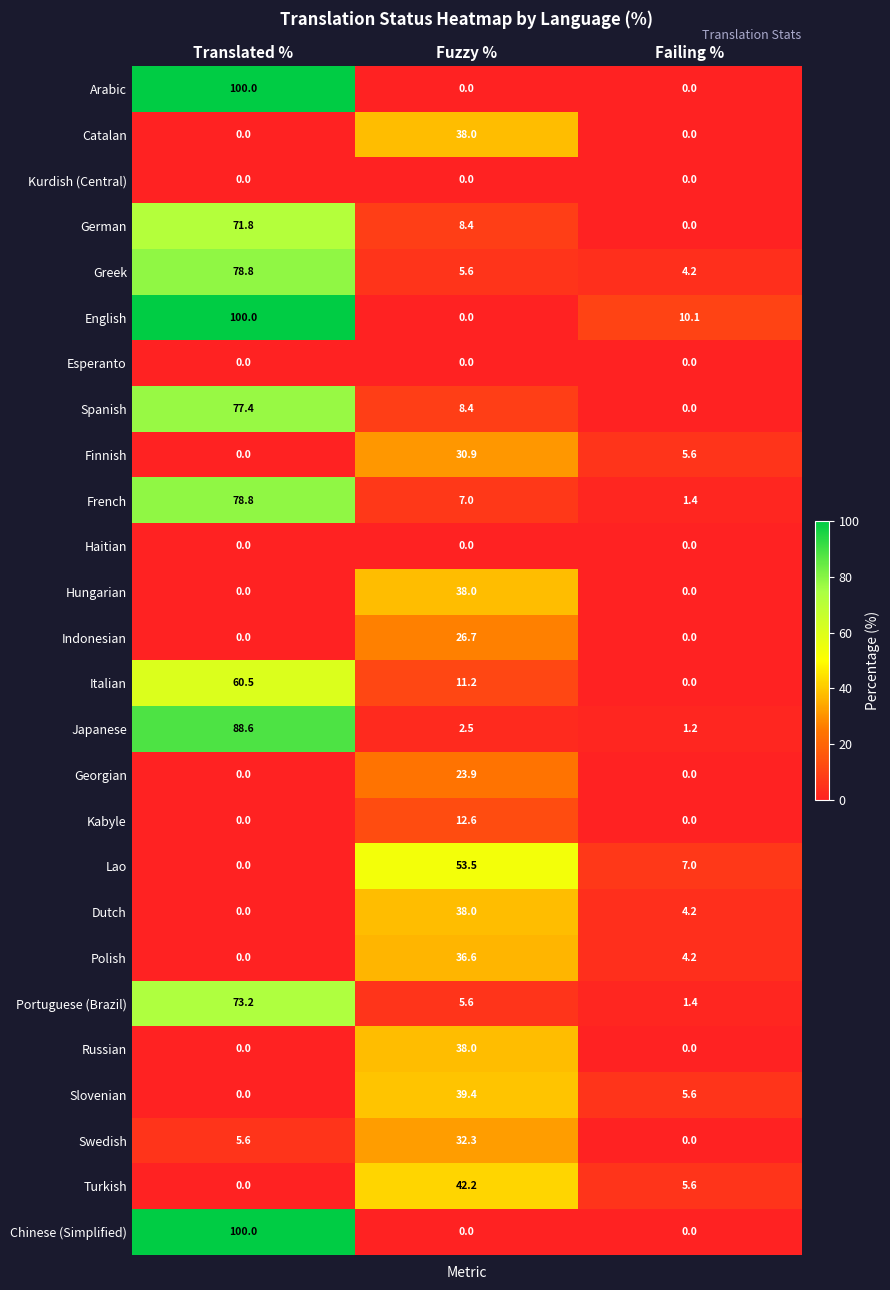

At which category is the sum across all series the highest?

Translated %